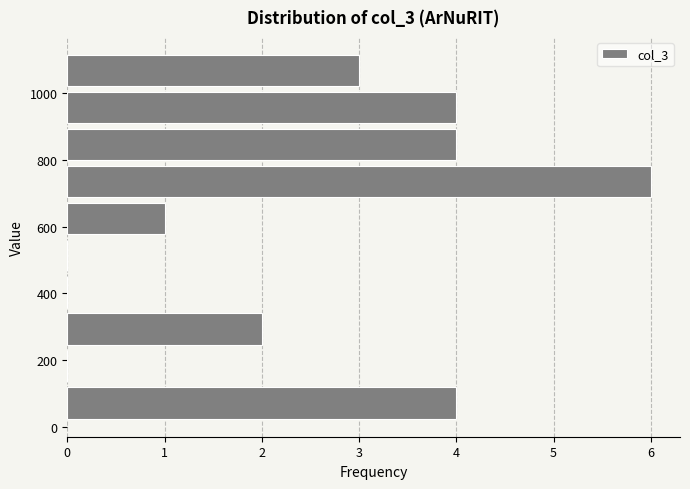

Reading bottom to top, list every bar in this chart as the range it spans on the y-axis followed by its length. Neither the bar edges nor the lengths are printed on the chart, so give them approximately, as read against the axes.

20 to 120: 4
120 to 240: 0
240 to 340: 2
340 to 460: 0
460 to 560: 0
560 to 680: 1
680 to 800: 6
800 to 900: 4
900 to 1020: 4
1020 to 1120: 3